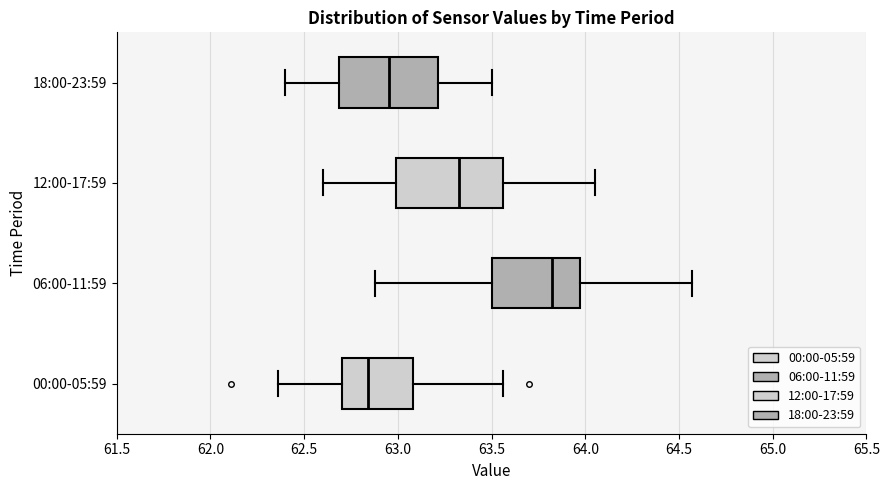

Which box has the furthest to the right median line?

06:00-11:59